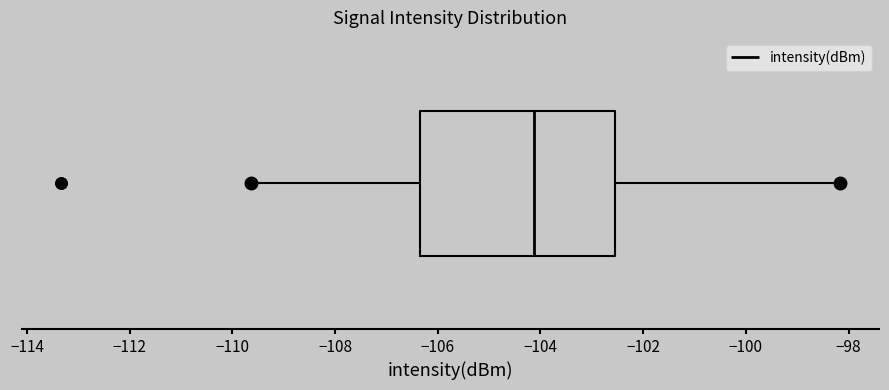

Where is the right edge of the box on the x-axis? The values are not printed on the chart, so give them approximately, as read against the axis.

-102.6